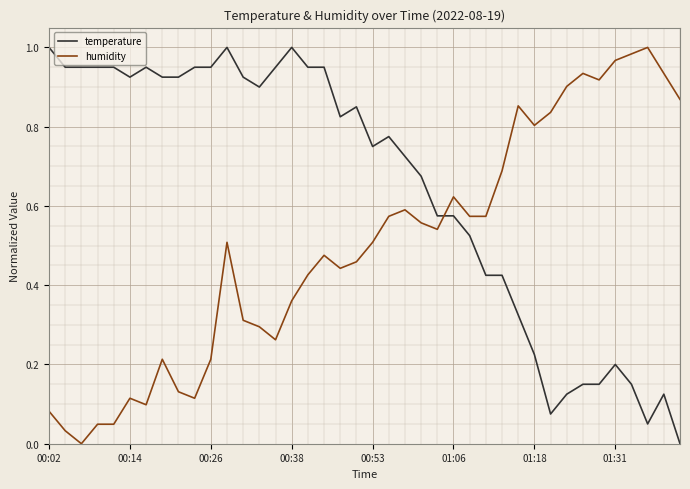

Rank the series by their average value, from lowest to highest.

humidity, temperature